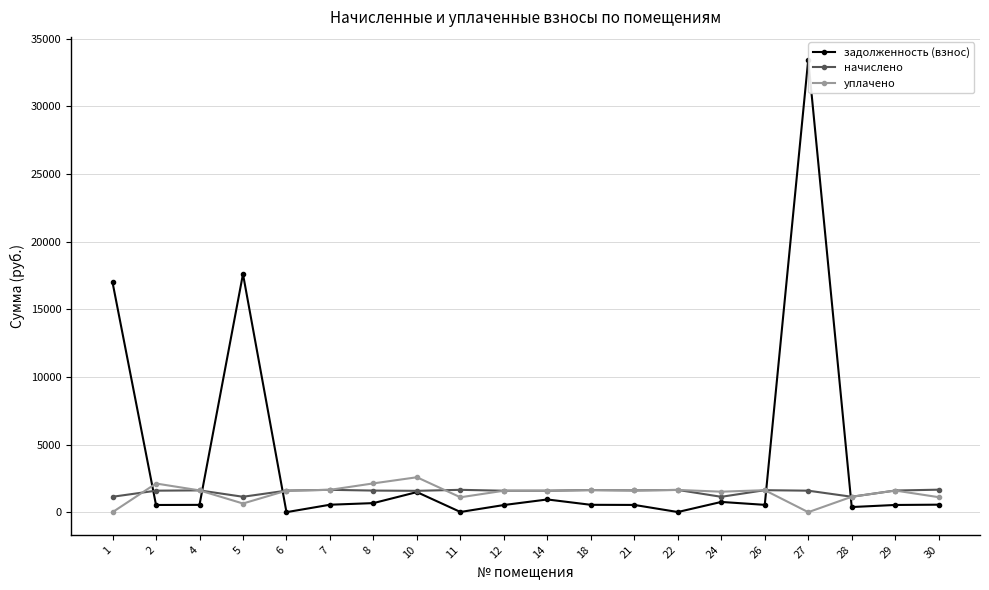

How many data points in уплачено are less than 1600?

10